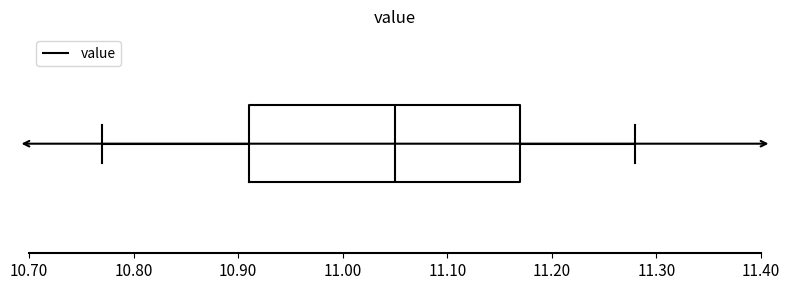

Transcribe this box plot: give where the median line is, the range the box spans, and where the two whiskers end, as read against the x-axis. The values are not printed on the chart, so give them approximately, as read against the axis.

median 11.05, box 10.91 to 11.17, whiskers 10.77 to 11.28